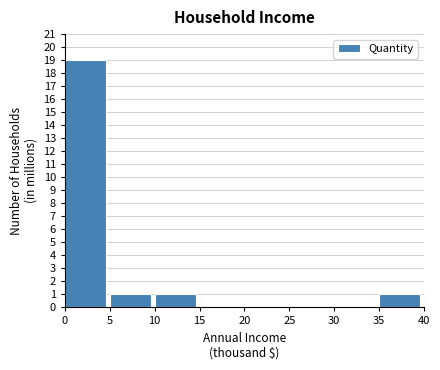

Reading left to right, list every bar in this chart as the range it spans on the x-axis followed by its height. The values are not printed on the chart, so give them approximately, as read against the axis.

0 to 5: 19
5 to 10: 1
10 to 15: 1
15 to 20: 0
20 to 25: 0
25 to 30: 0
30 to 35: 0
35 to 40: 1